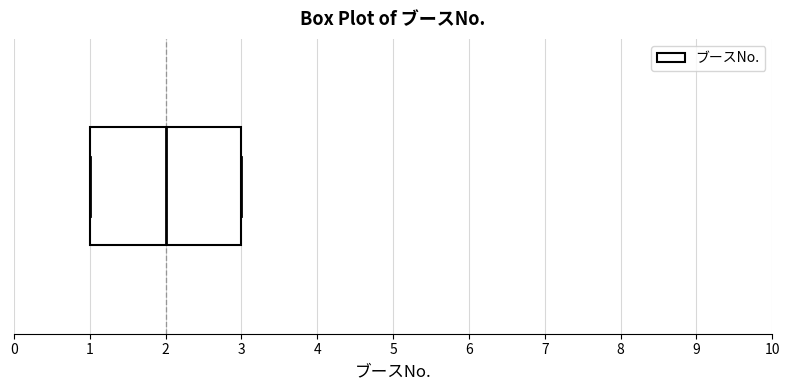

Where is the right edge of the box on the x-axis? The values are not printed on the chart, so give them approximately, as read against the axis.

3